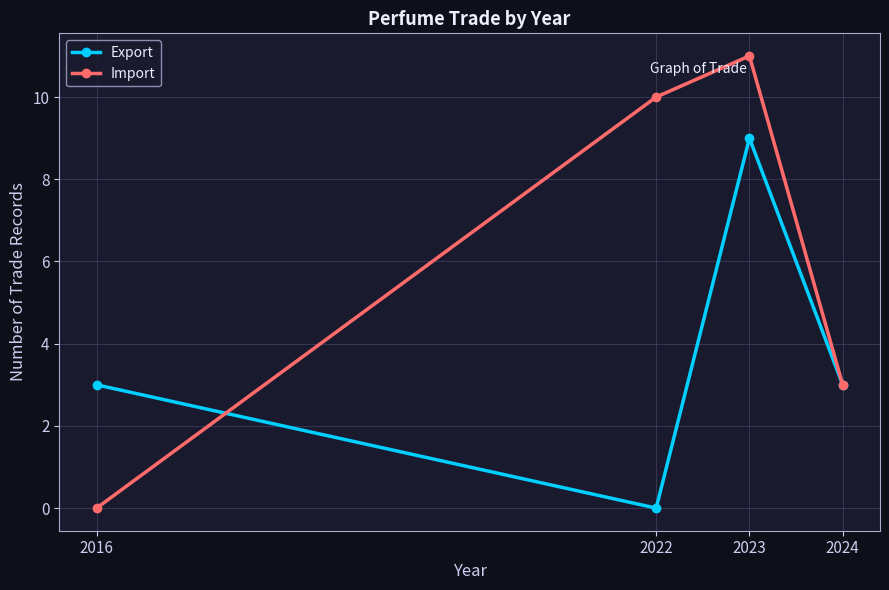

True or false: Export and Import intersect in this chart.

True